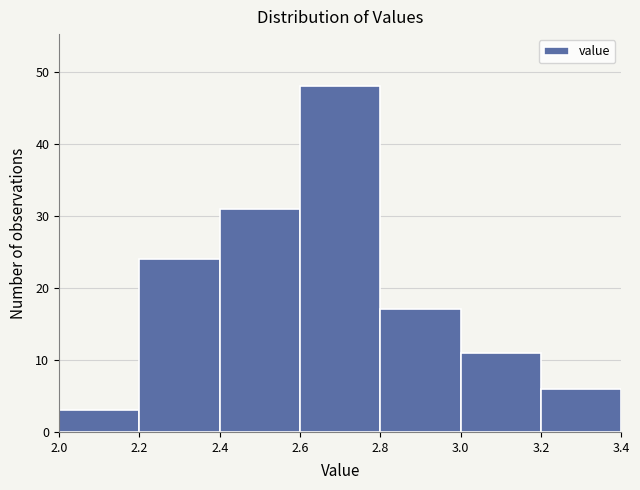

Reading left to right, list every bar in this chart as the range it spans on the x-axis followed by its height. The values are not printed on the chart, so give them approximately, as read against the axis.

2.0 to 2.2: 3
2.2 to 2.4: 24
2.4 to 2.6: 31
2.6 to 2.8: 48
2.8 to 3.0: 17
3.0 to 3.2: 11
3.2 to 3.4: 6